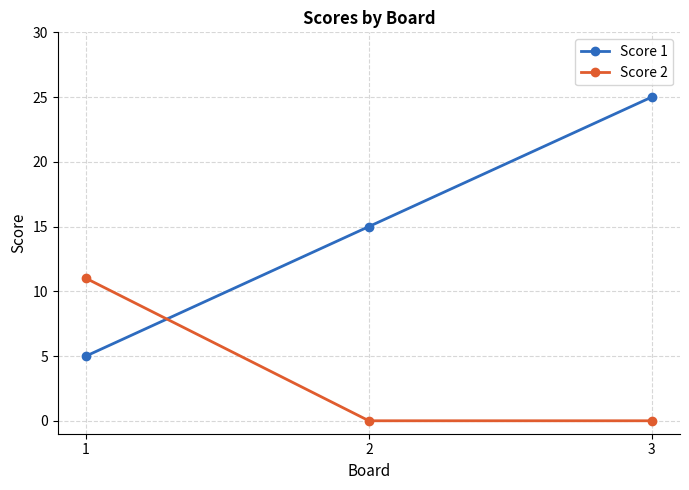

Rank the series by their maximum value, from lowest to highest.

Score 2, Score 1